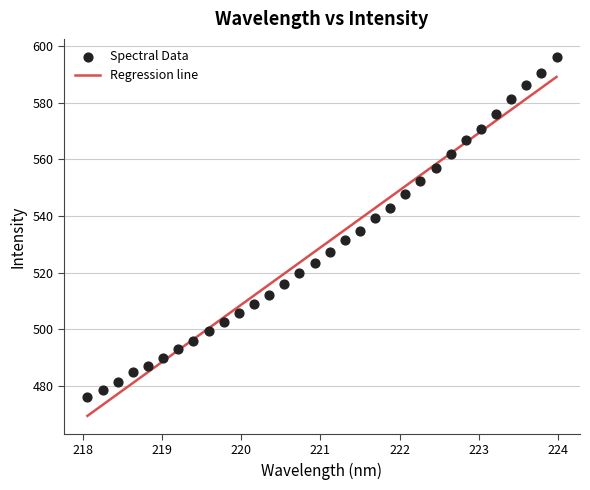

What is the range of Y values (max minus min)?

120.2